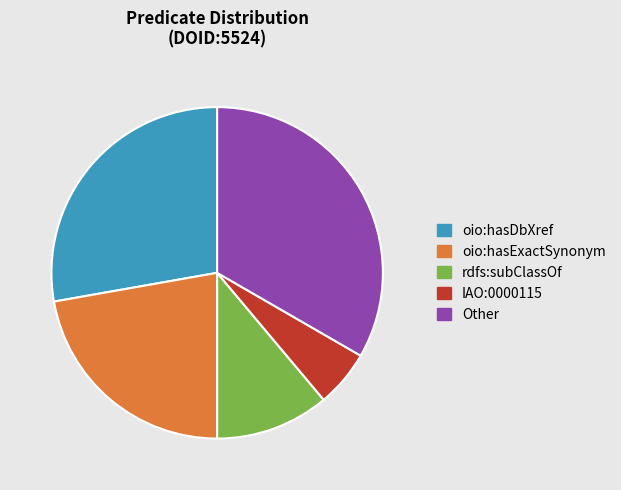

Does any single category account for the majority?

No